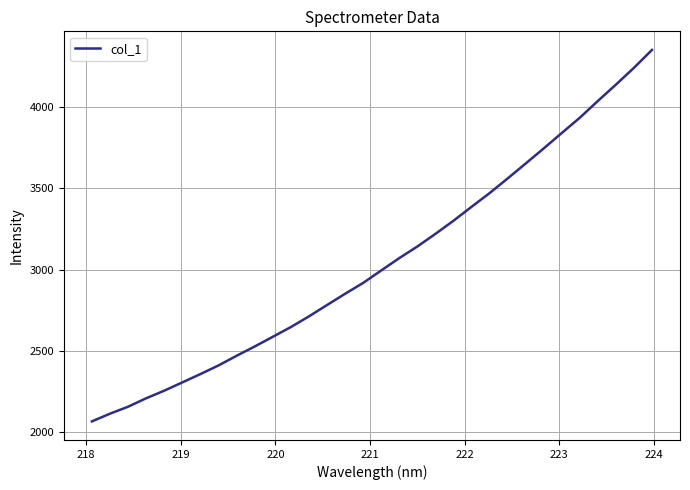

What is the difference between the maximum and minimum values?

2285.7